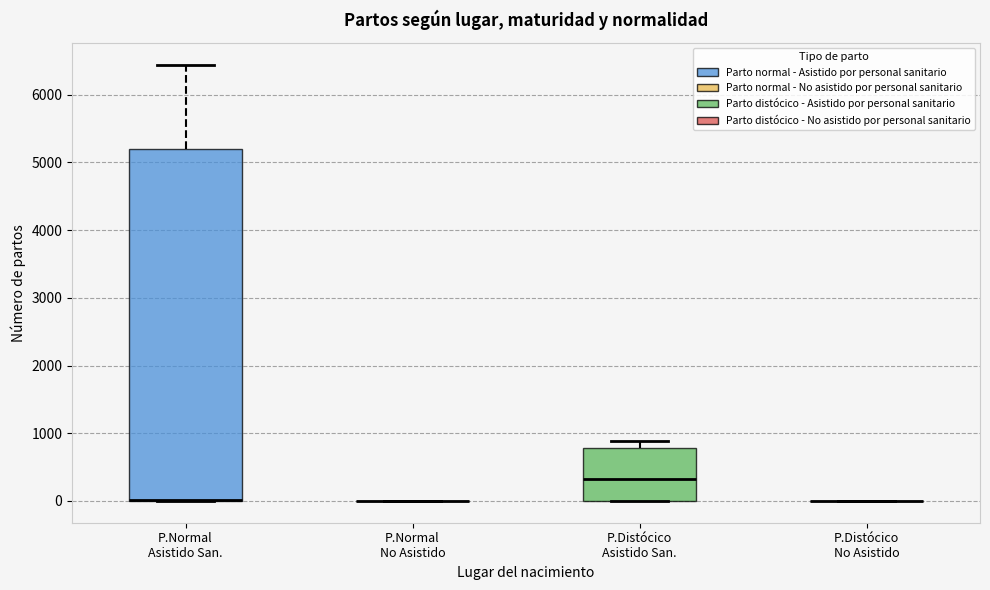

Reading left to right, transcribe this box plot: for each box, give where its median line is, the range the box spans, and where its two whiskers end, as read against the y-axis. The values are not printed on the chart, so give them approximately, as read against the axis.

P.Normal Asistido San.: median 0 (drawn on the box's lower edge), box 0 to 5200, whiskers 0 to 6400
P.Normal No Asistido: box collapsed to a line at 0, whiskers 0 to 0
P.Distócico Asistido San.: median 300, box 0 to 800, whiskers 0 to 900
P.Distócico No Asistido: box collapsed to a line at 0, whiskers 0 to 0